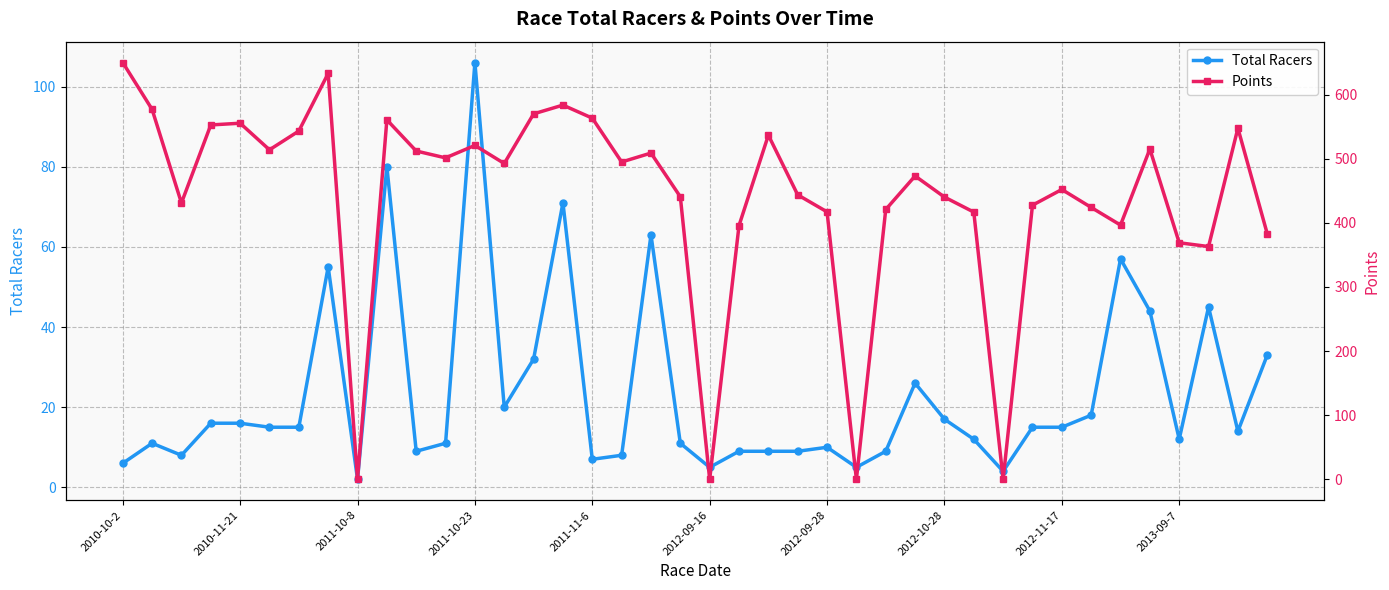

True or false: Total Racers has more than 1 points higher than both neighbors.

True